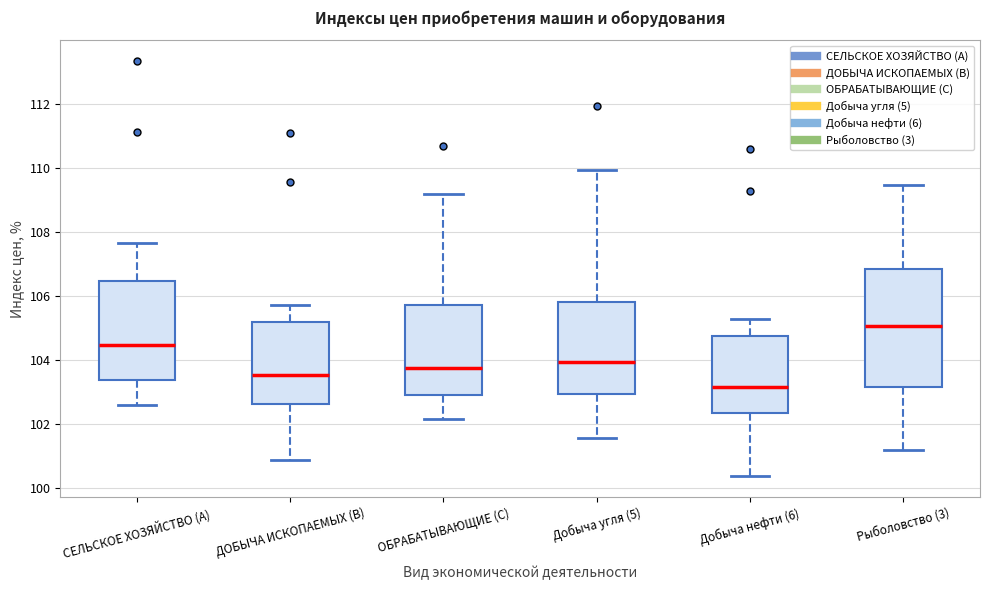

Which box's median line is the highest?

Рыболовство (3)